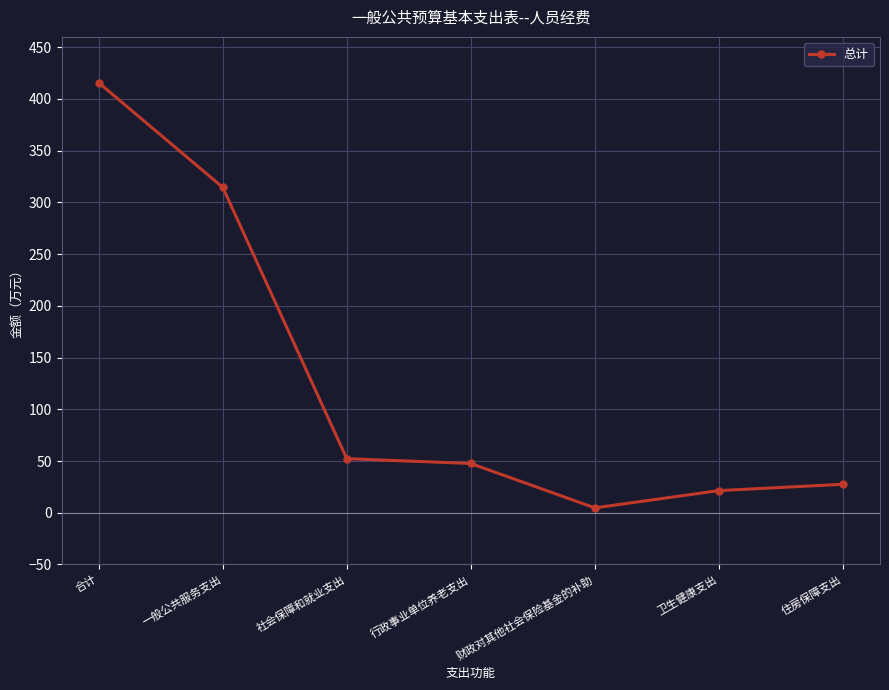

Between 一般公共服务支出 and 财政对其他社会保险基金的补助, which is larger?

一般公共服务支出